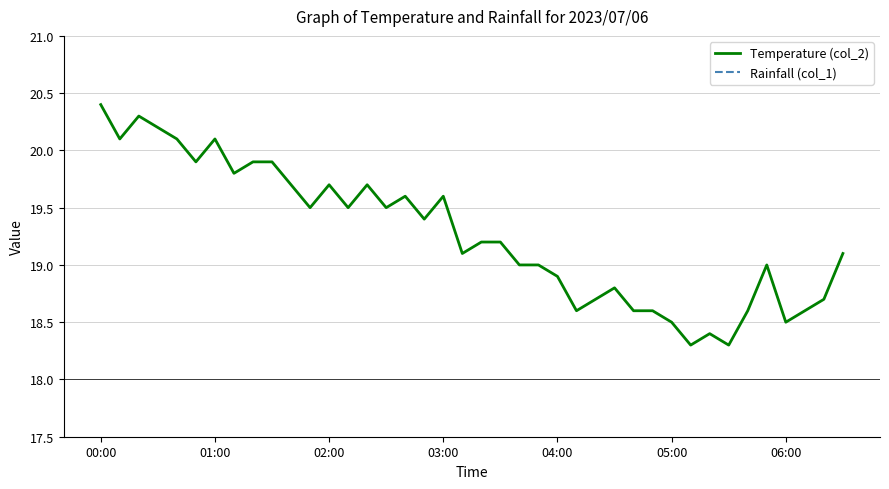

Which category has the lowest value in the Temperature (col_2) series?

31